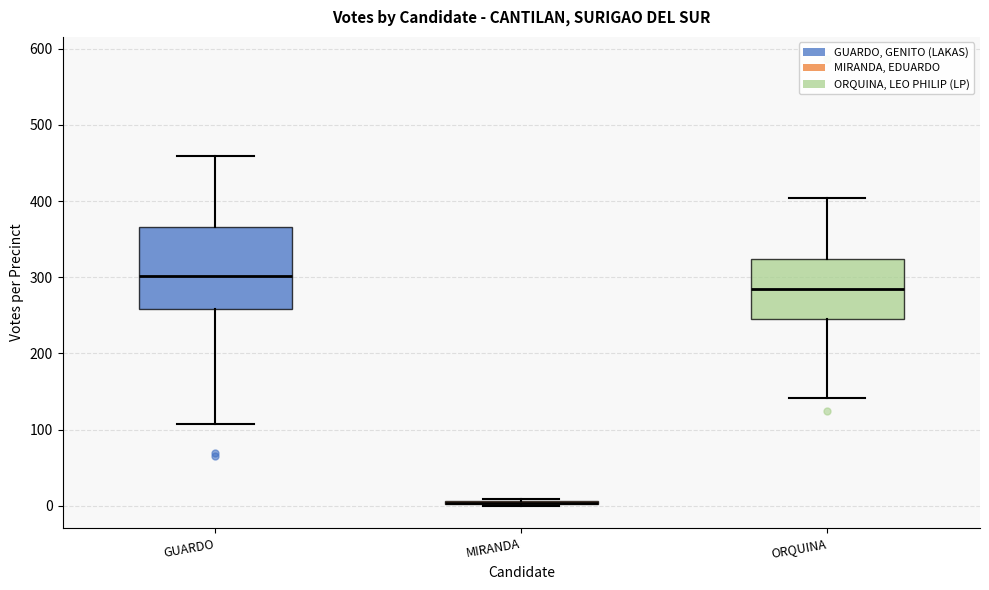

Reading left to right, read every box against the y-axis: the position of its median line, the range the box covers, and the ends of its whiskers. The values are not printed on the chart, so give them approximately, as read against the axis.

GUARDO: median 300, box 260 to 370, whiskers 110 to 460
MIRANDA: box collapsed to a line at 0, whiskers 0 to 10
ORQUINA: median 280, box 250 to 320, whiskers 140 to 400